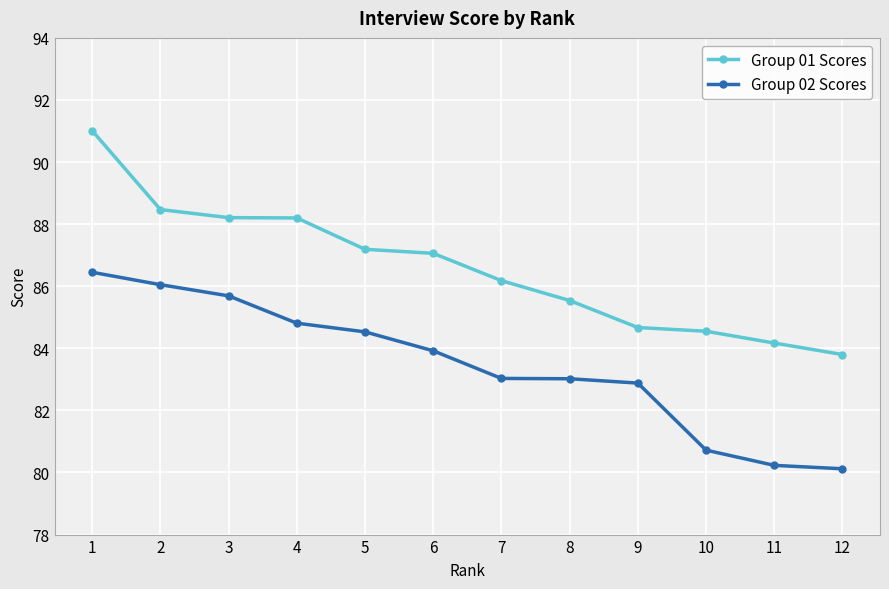

What is the value of the Group 02 Scores point at the 10th from the left?

80.7